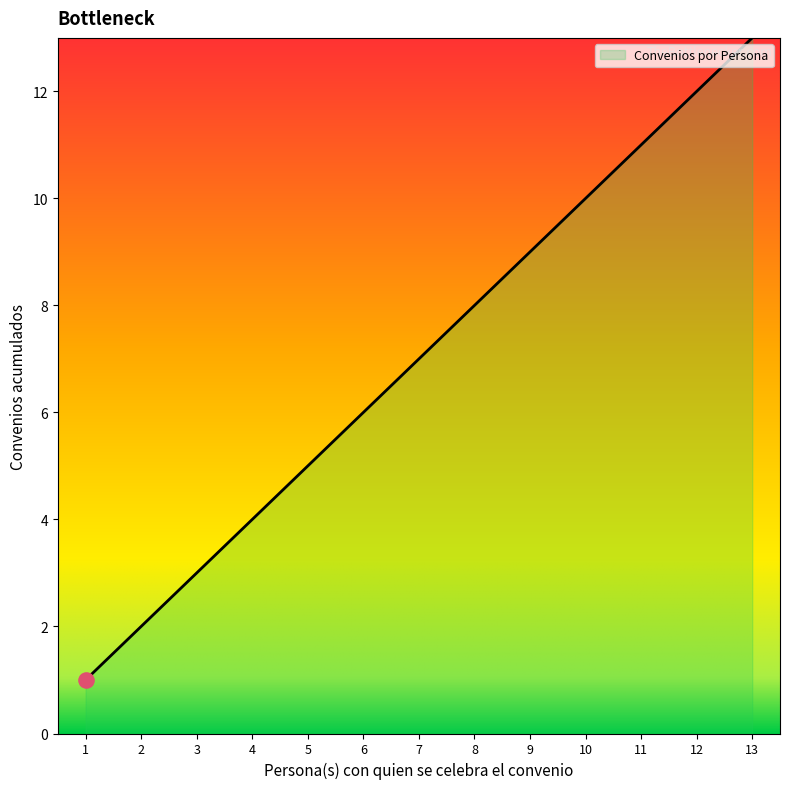

Which has a higher value, 12 or 10?

12